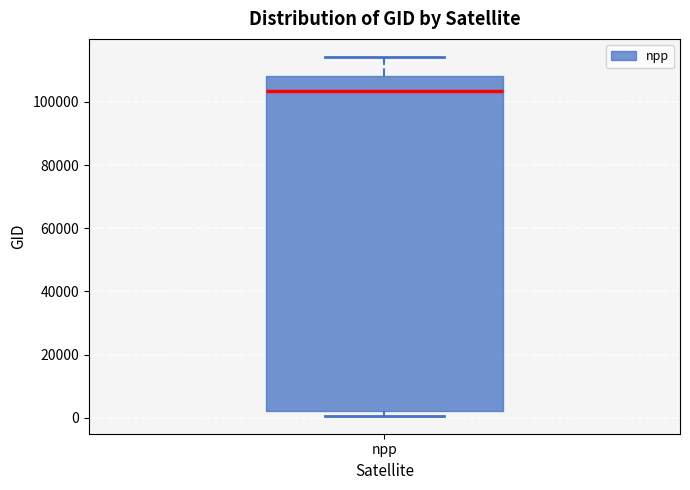

Read this box plot against the y-axis: the position of the median line, the range covered by the box, and the ends of both whiskers. The values are not printed on the chart, so give them approximately, as read against the axis.

median 104000, box 2000 to 108000, whiskers 0 to 114000